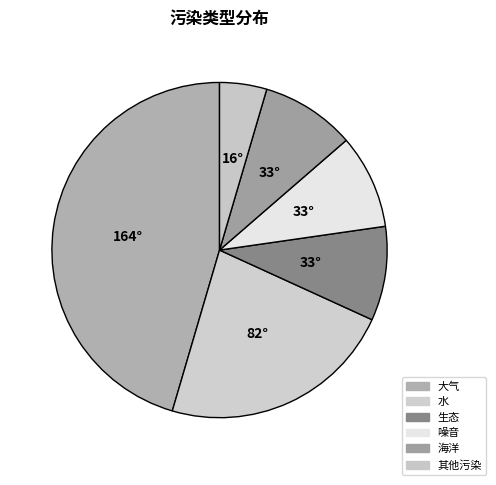

Rank the categories by value from highest to lowest.

大气, 水, 生态, 噪音, 海洋, 其他污染